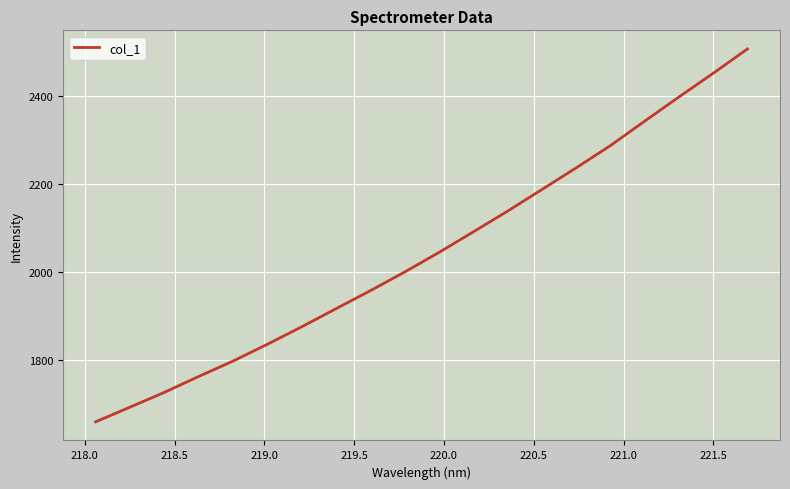

What is the smallest value displayed?

1660.3